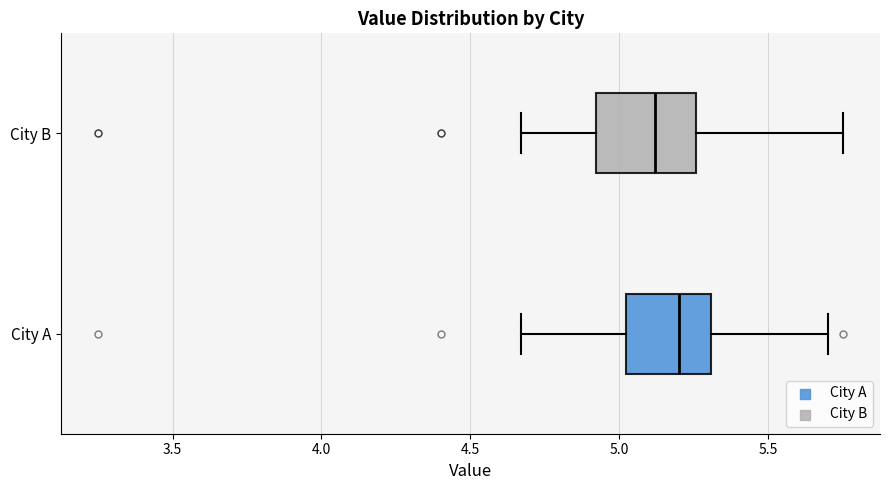

Which box is the widest, from its left edge to its right edge?

City B